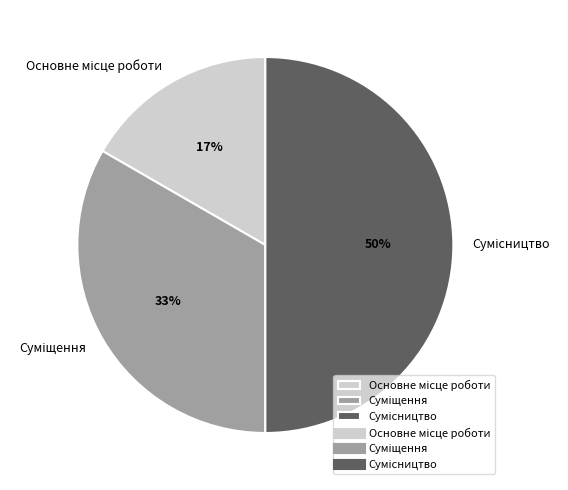

To the nearest percent, what is the average slice percentage?

33%